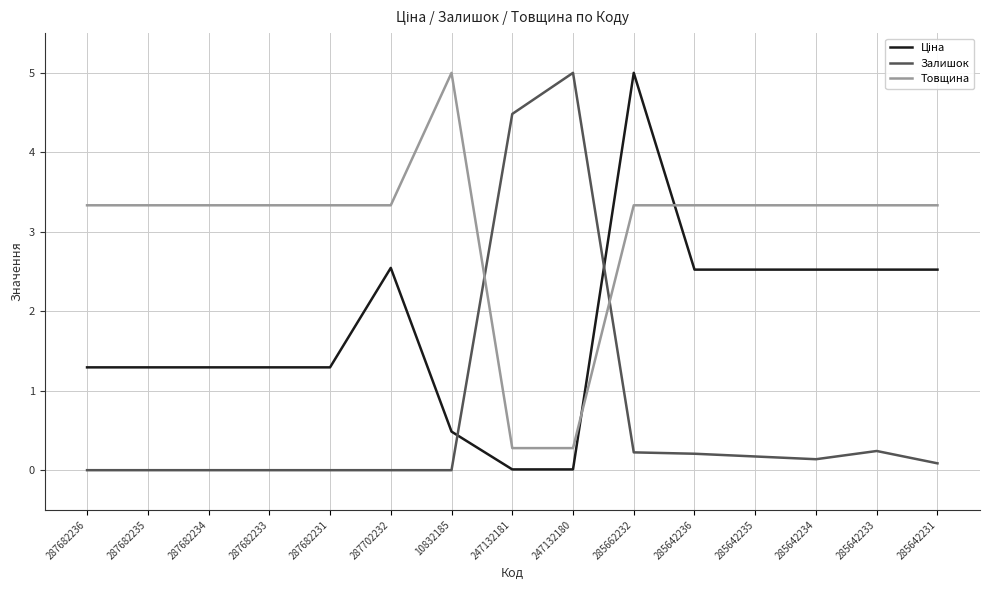

What is the total value across all series at 285642236?

6.1